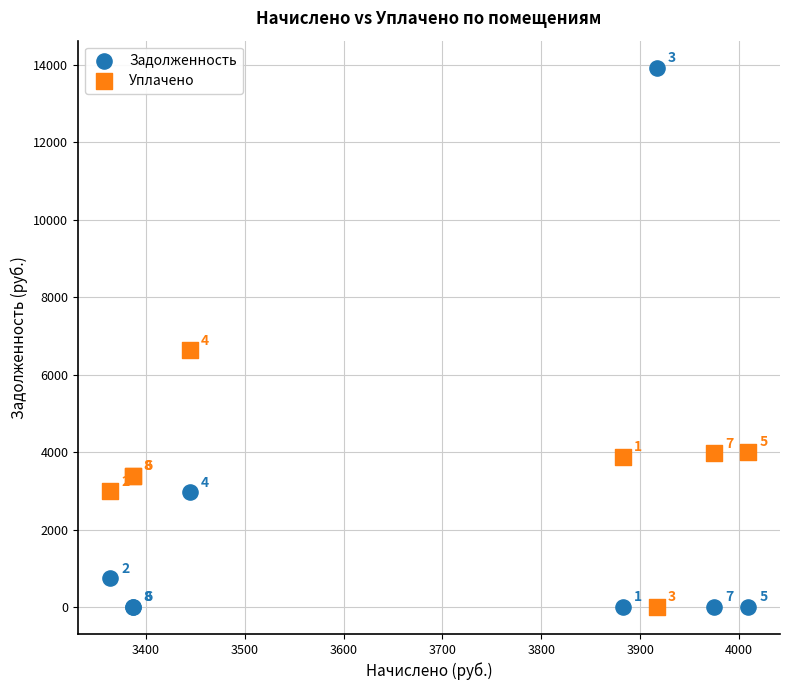

Across all series, what Y value is closest to 6964?

6633.6